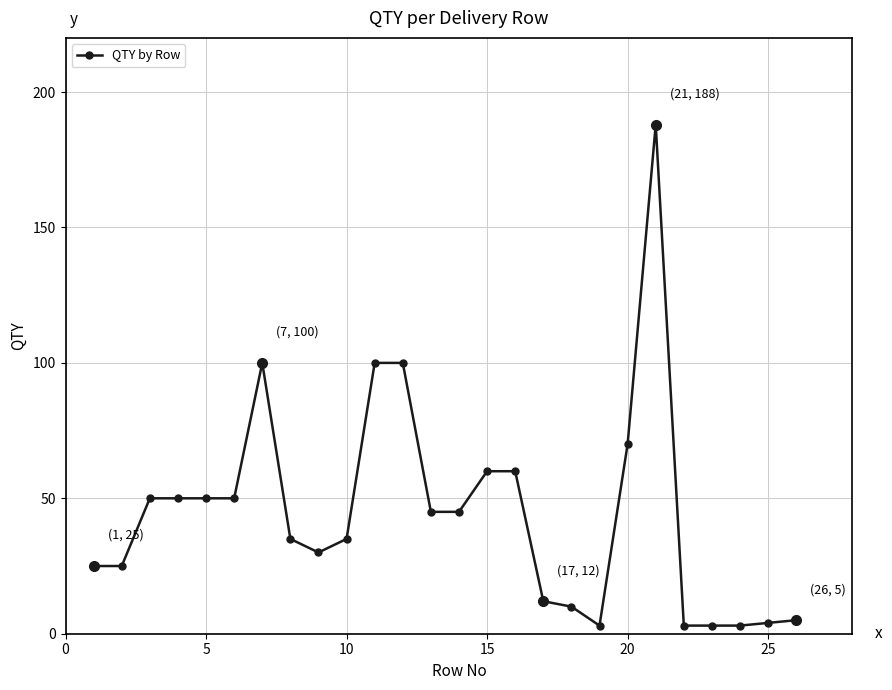

True or false: there are more than 1 points higher than both neighbors.

True